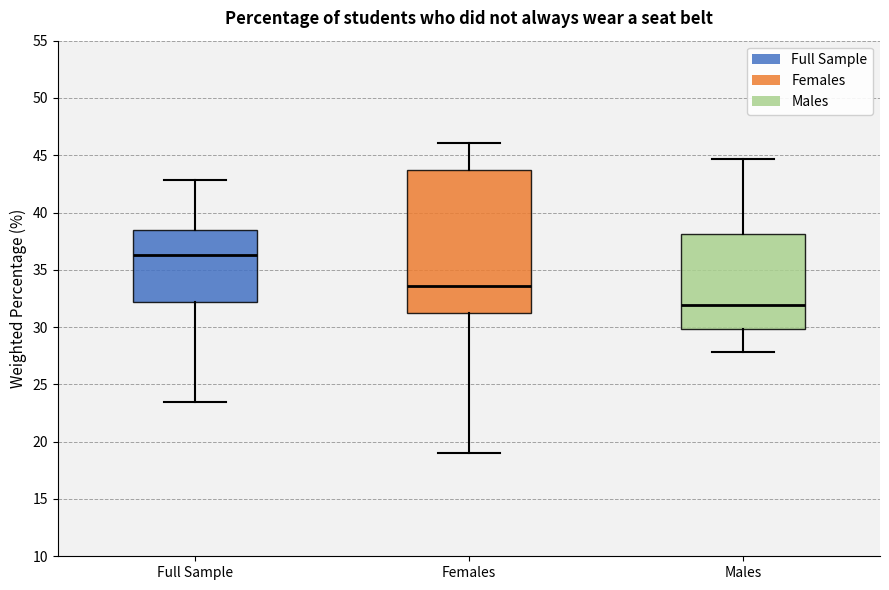

Reading left to right, read every box against the y-axis: the position of its median line, the range the box covers, and the ends of its whiskers. The values are not printed on the chart, so give them approximately, as read against the axis.

Full Sample: median 36.5, box 32.0 to 38.5, whiskers 23.5 to 43.0
Females: median 33.5, box 31.5 to 44.0, whiskers 19.0 to 46.0
Males: median 32.0, box 30.0 to 38.0, whiskers 28.0 to 44.5